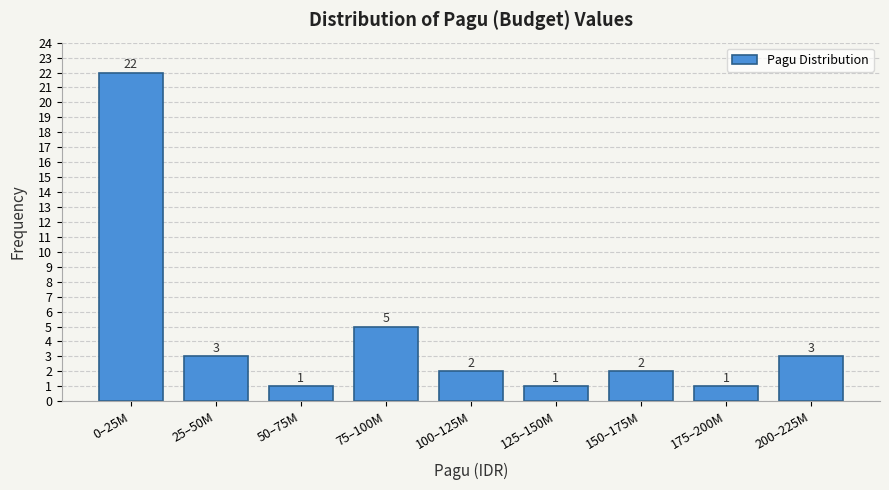

Reading left to right, list all the values displayed in this chart.

0–25M=22	25–50M=3	50–75M=1	75–100M=5	100–125M=2	125–150M=1	150–175M=2	175–200M=1	200–225M=3